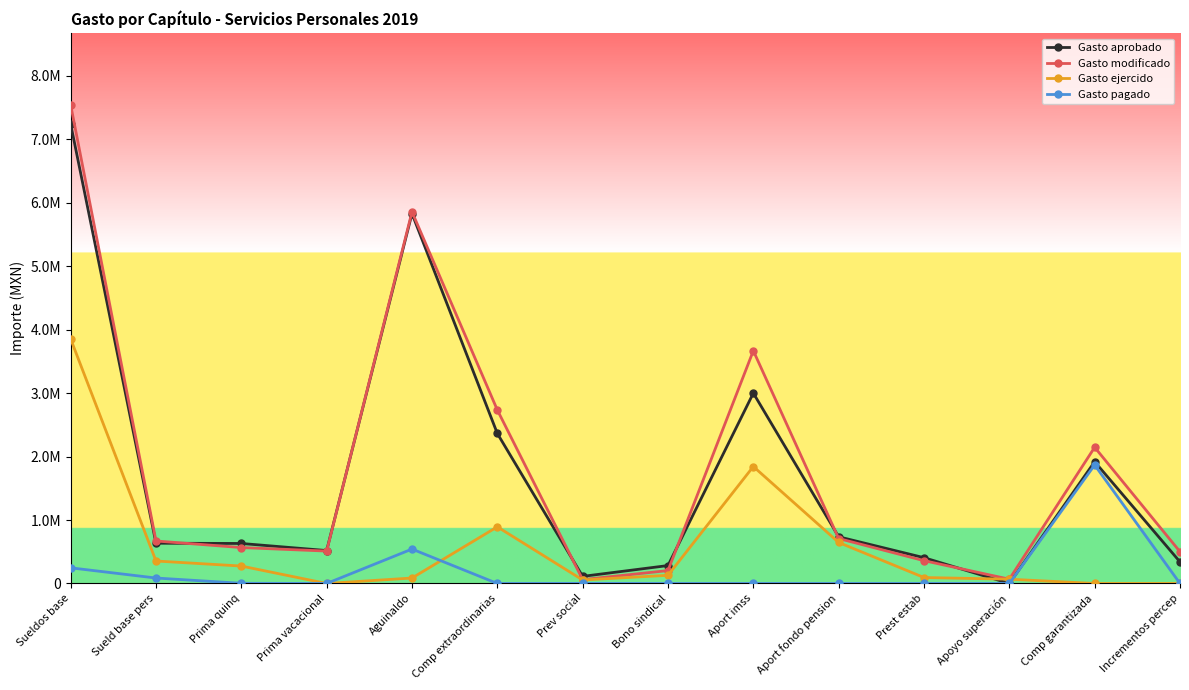

What is the maximum value shown in the chart?

7541276.5